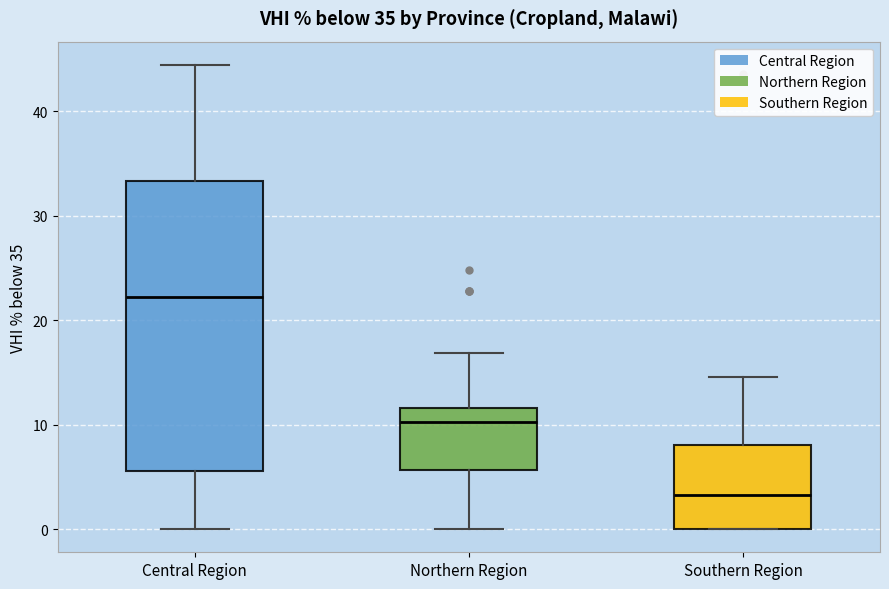

Which box's median line is the lowest?

Southern Region